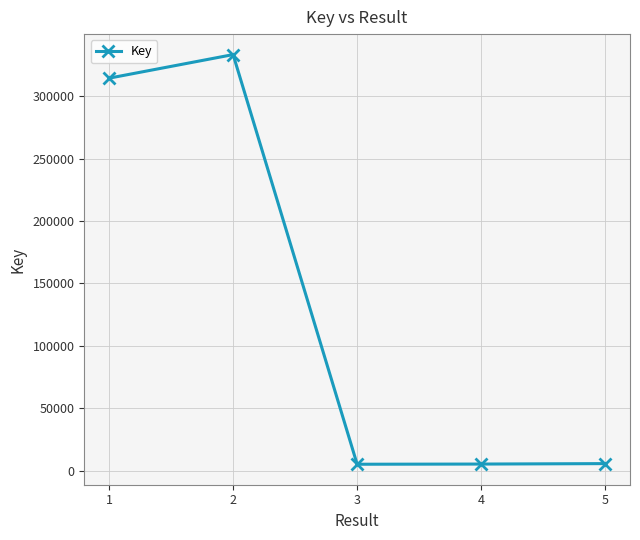

At which label does the data first exceed 5666?

1